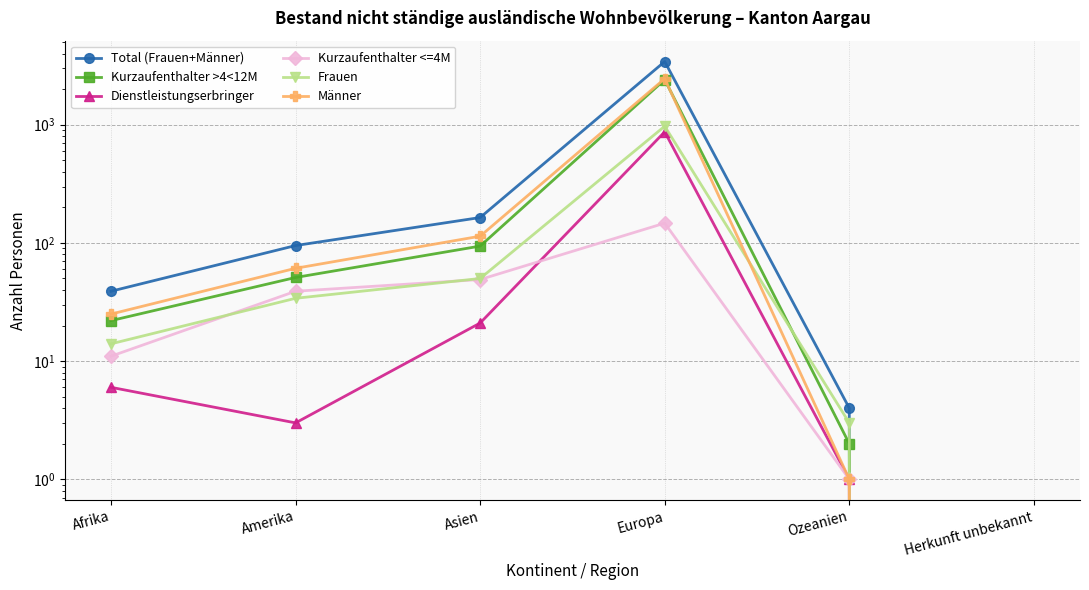

How many lines are shown in the chart?

6